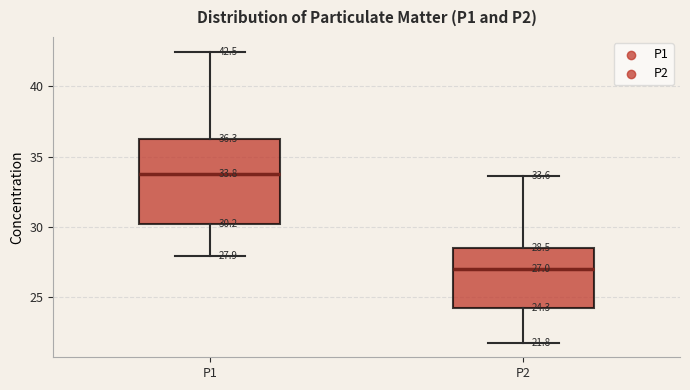

Which box is the tallest, from its lower edge to its upper edge?

P1